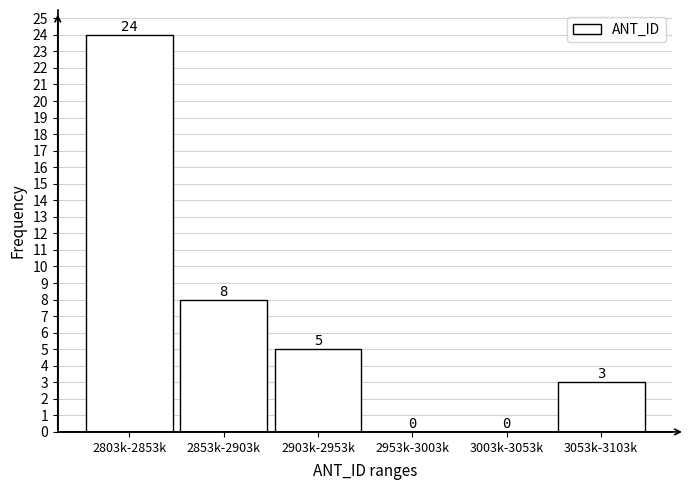

Reading right to left, what are all the values shown in this chart?

3053k-3103k=3	3003k-3053k=0	2953k-3003k=0	2903k-2953k=5	2853k-2903k=8	2803k-2853k=24